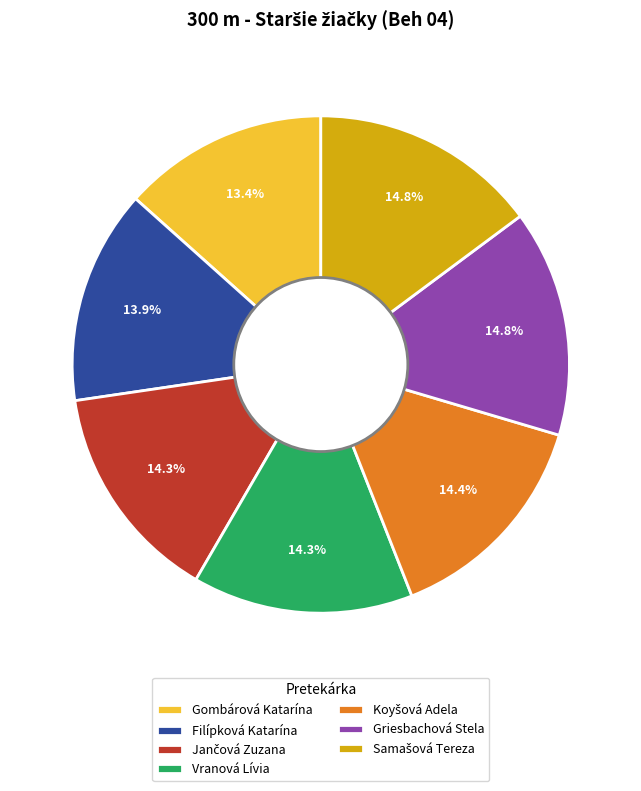

Which slice is the smallest?

Gombárová Katarína